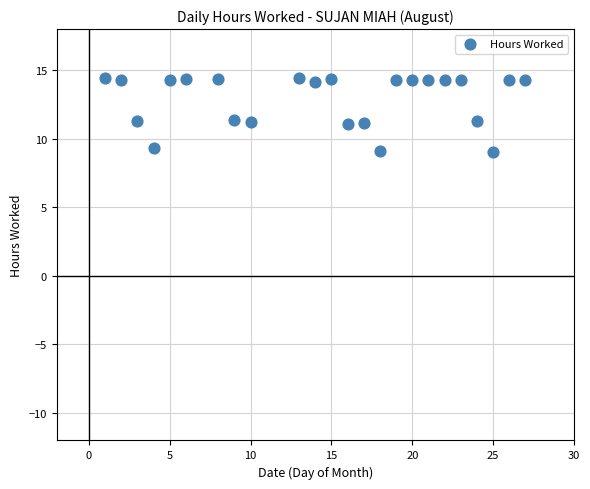

What is the range of Y values (max minus min)?

5.4